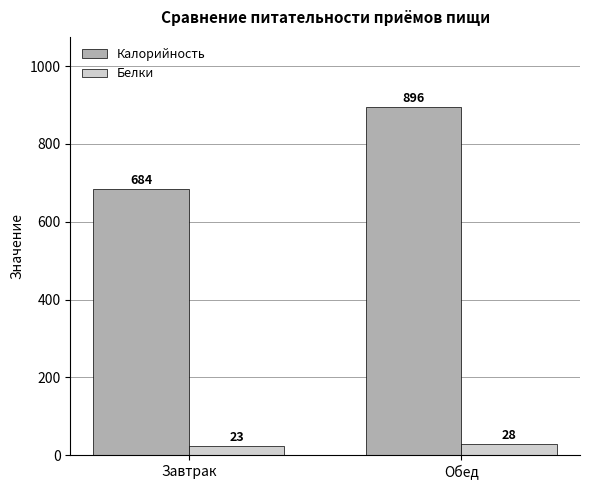

Does the chart contain stacked bars?

No